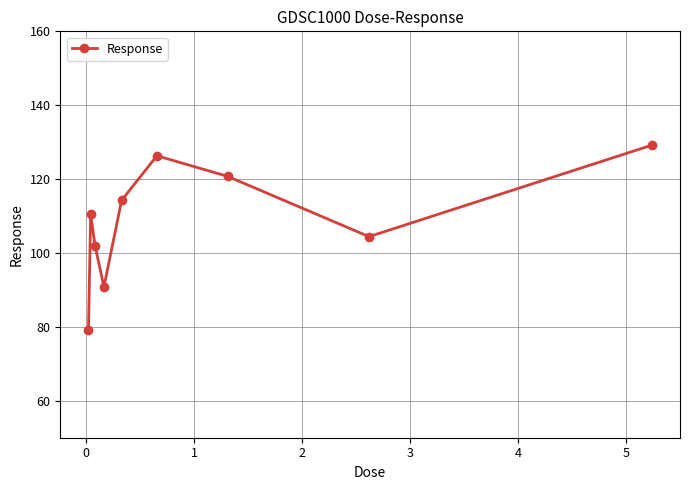

What is the minimum value shown in the chart?

79.2